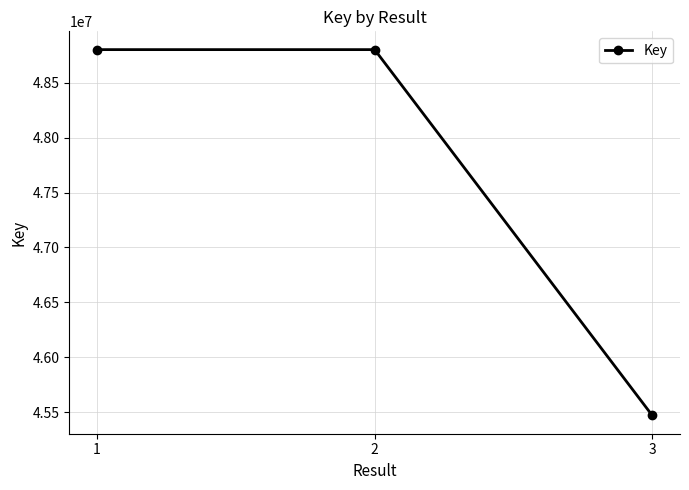

Is it true that the value at 2 is 48799914?

True